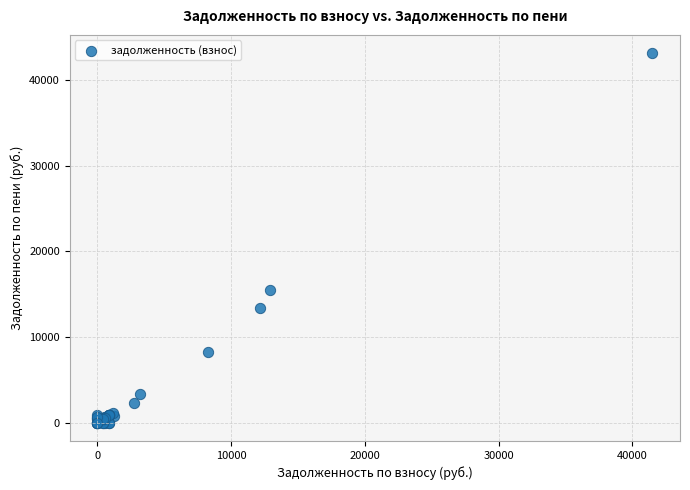

What Y value in the scatter plot is closest to 21570?

15472.5